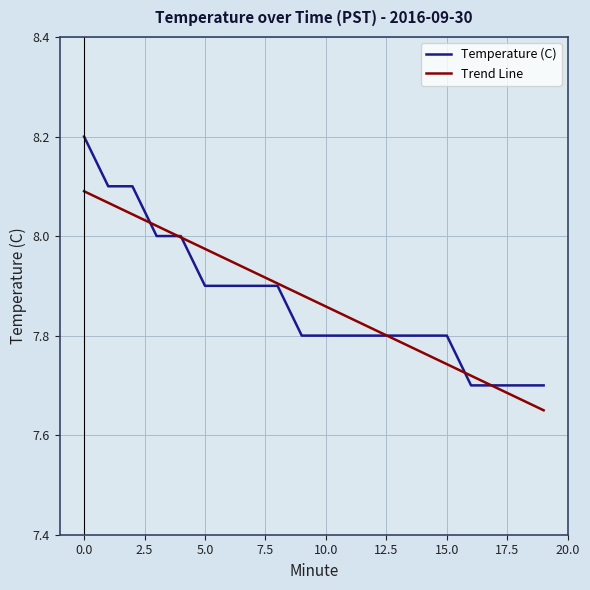

Between 11 and 17, which is larger?

11